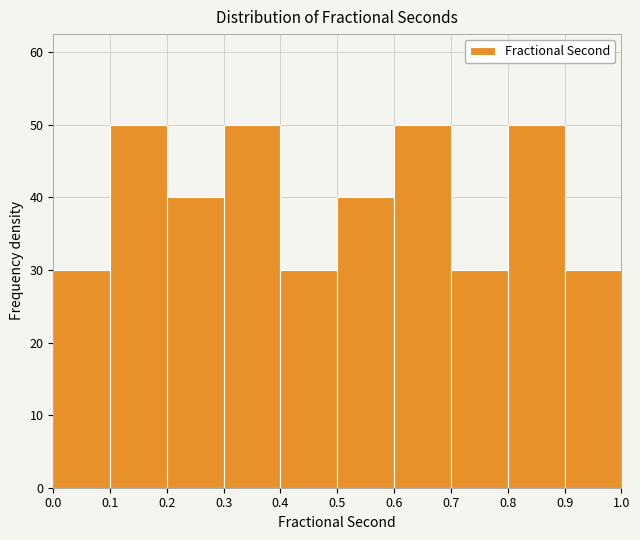

How tall is the bar that spans 0.5 to 0.6 on the x-axis? The values are not printed on the chart, so give them approximately, as read against the axis.

40